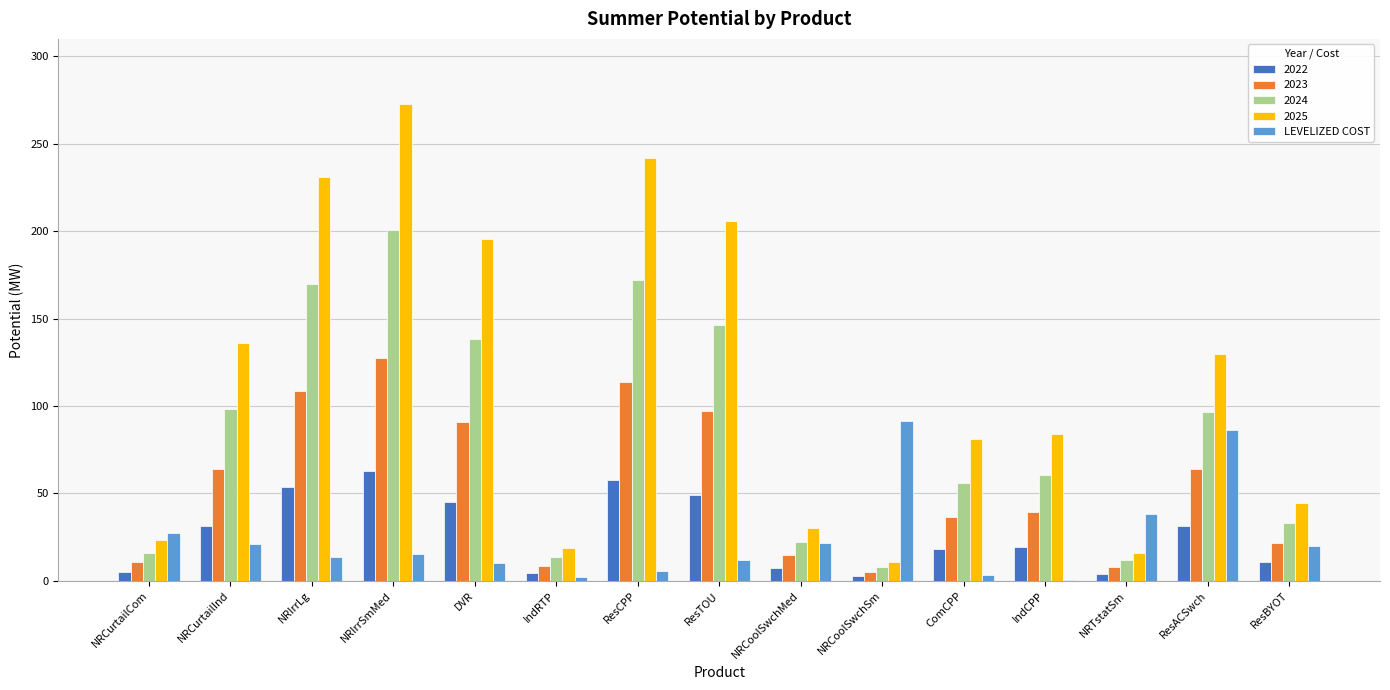

What is the sum of all 2022 values?

402.7